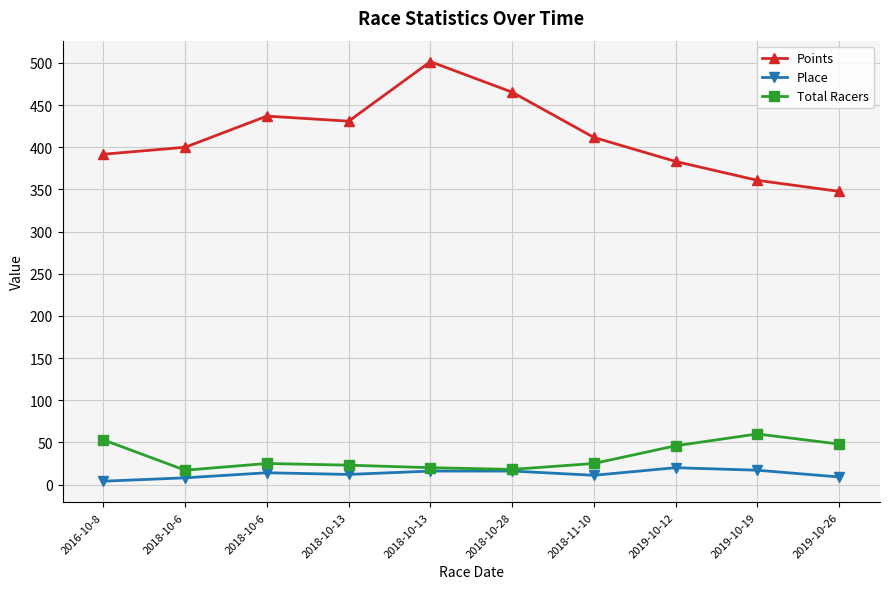

What are all the series names shown in the legend?

Points, Place, Total Racers